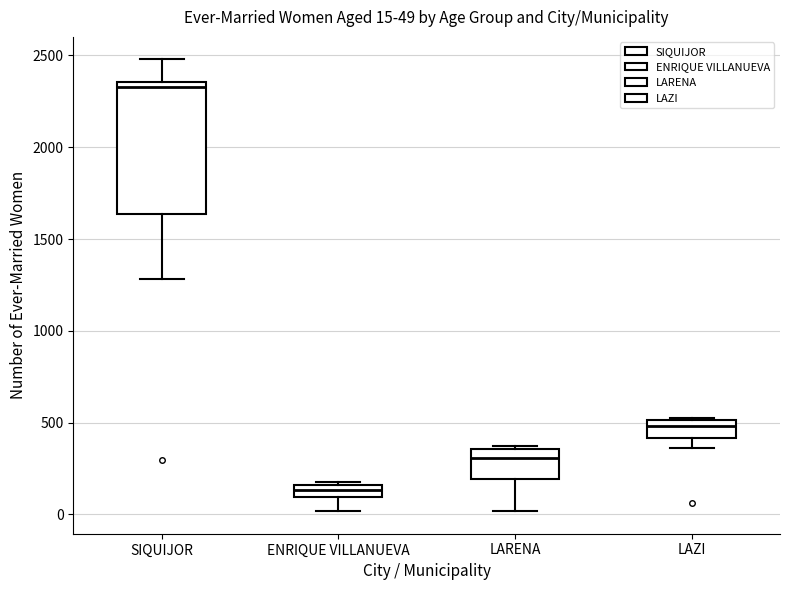

Which box's median line is the highest?

SIQUIJOR